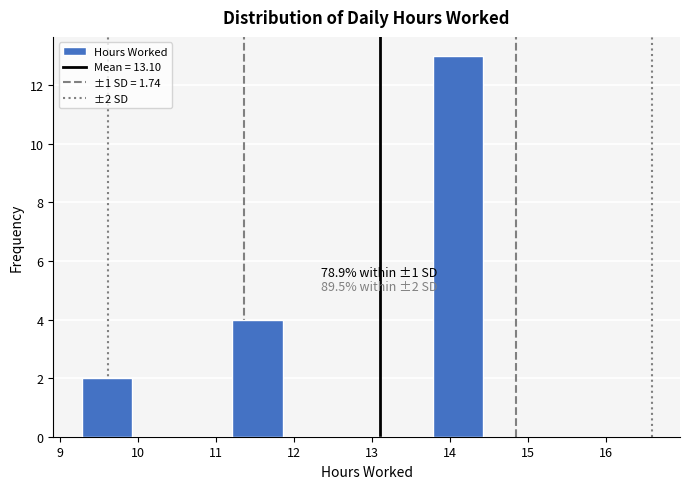

Which range on the x-axis has the tallest bar?

13.8 to 14.4